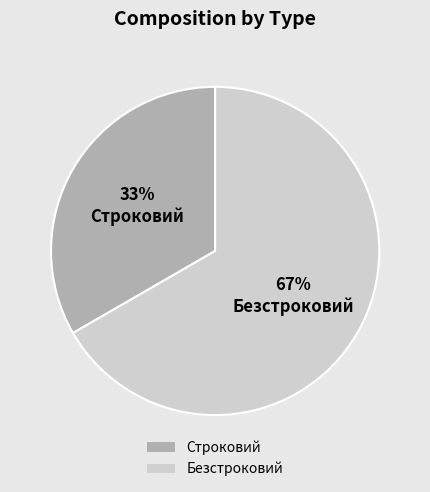

To the nearest percent, what portion does Безстроковий represent?

67%